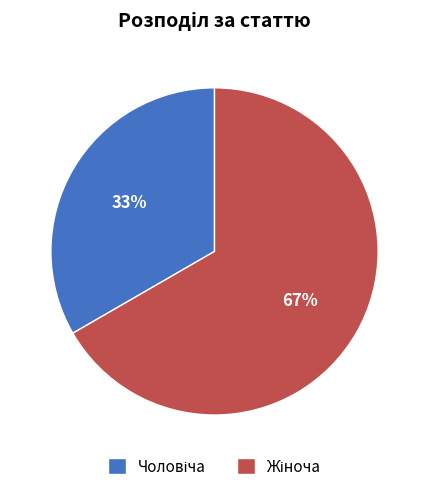

Is there a majority slice in this chart?

Yes